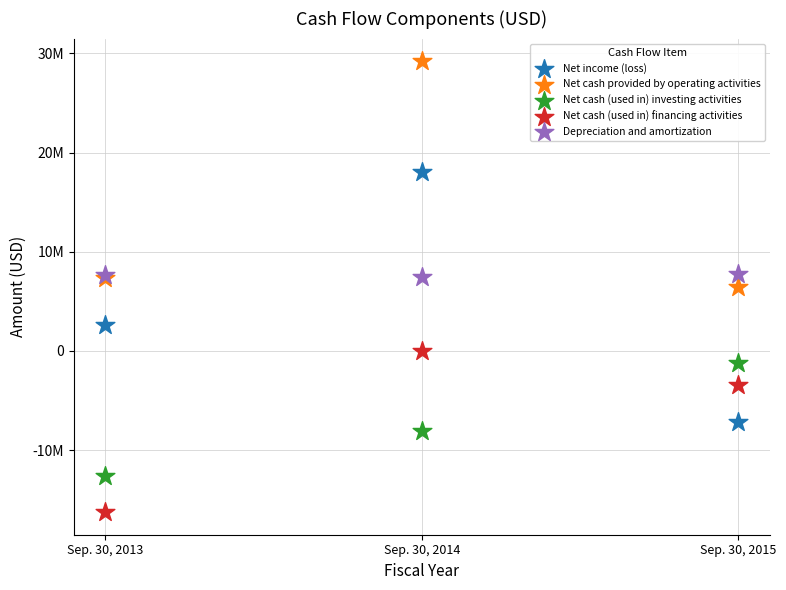

What are all the series names shown in the legend?

Net income (loss), Net cash provided by operating activities, Net cash (used in) investing activities, Net cash (used in) financing activities, Depreciation and amortization